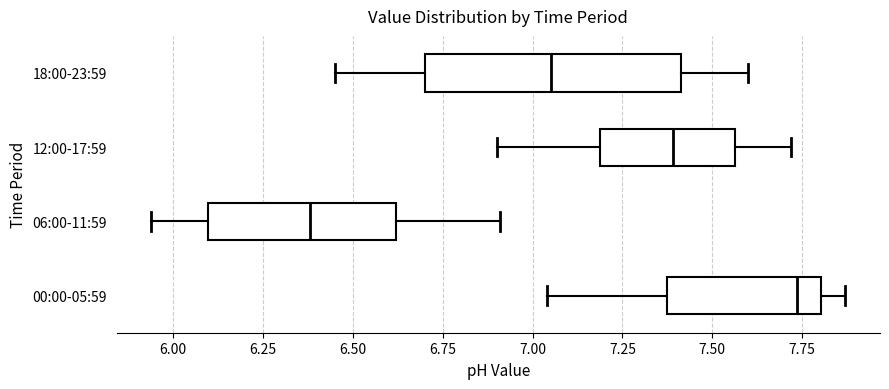

Where does the median line of the box for 06:00-11:59 sit on the x-axis? The values are not printed on the chart, so give them approximately, as read against the axis.

6.40